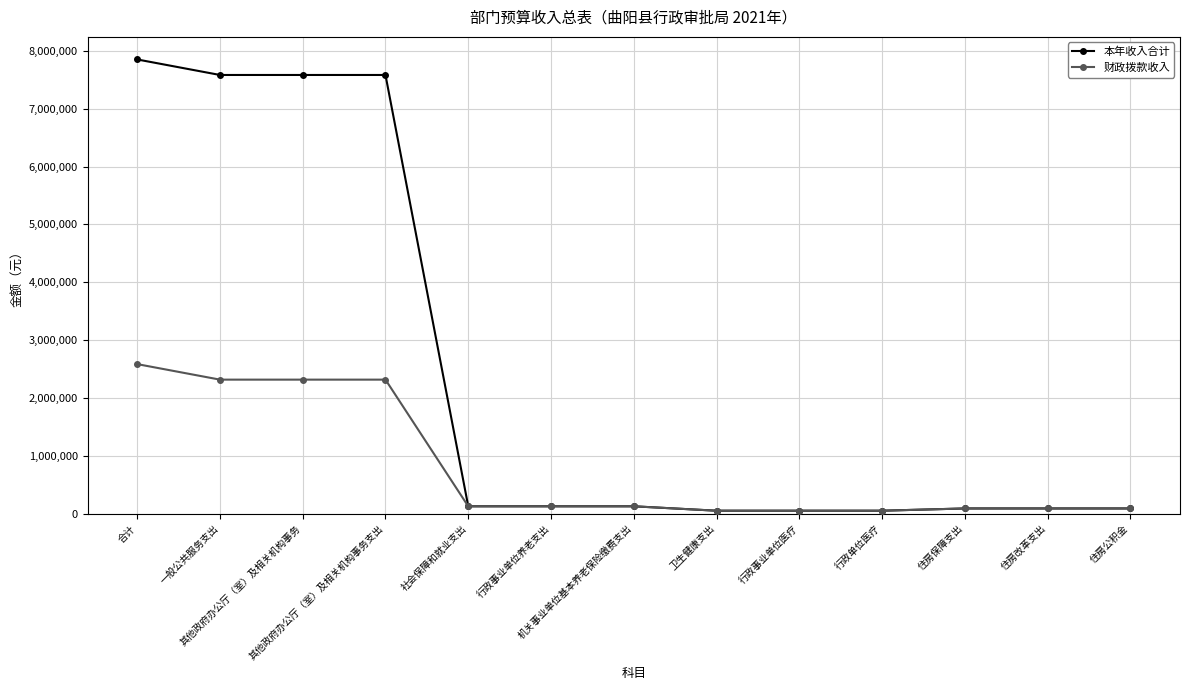

The 财政拨款收入 series shows 22540 at 住房公积金. True or false?

False